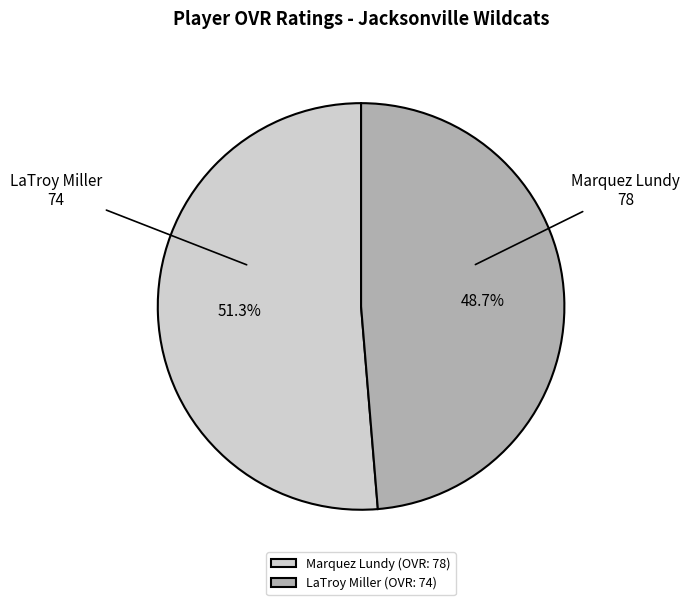

Is it true that Marquez Lundy is 63% of the pie?

False